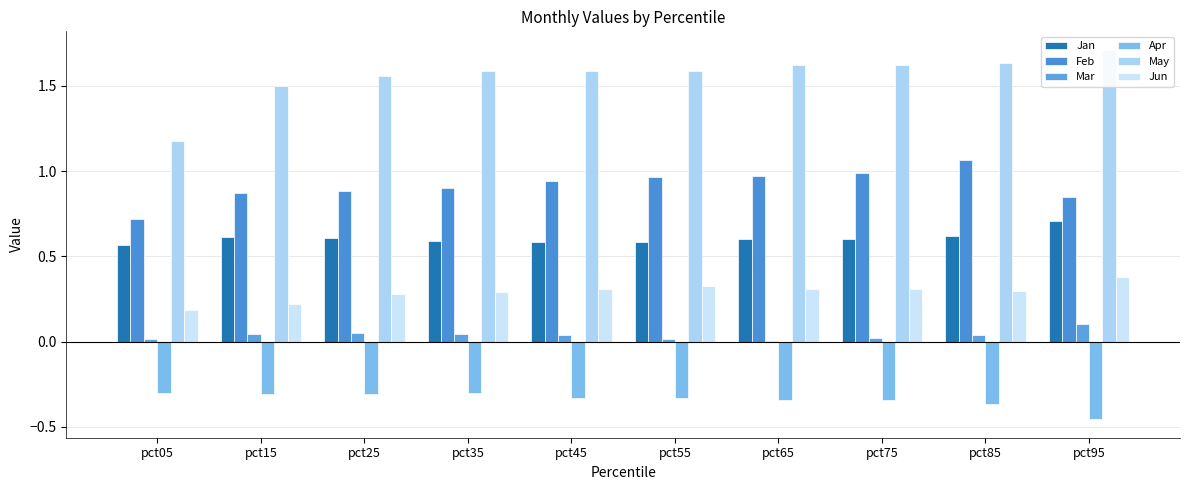

What is the maximum value for May?

1.7